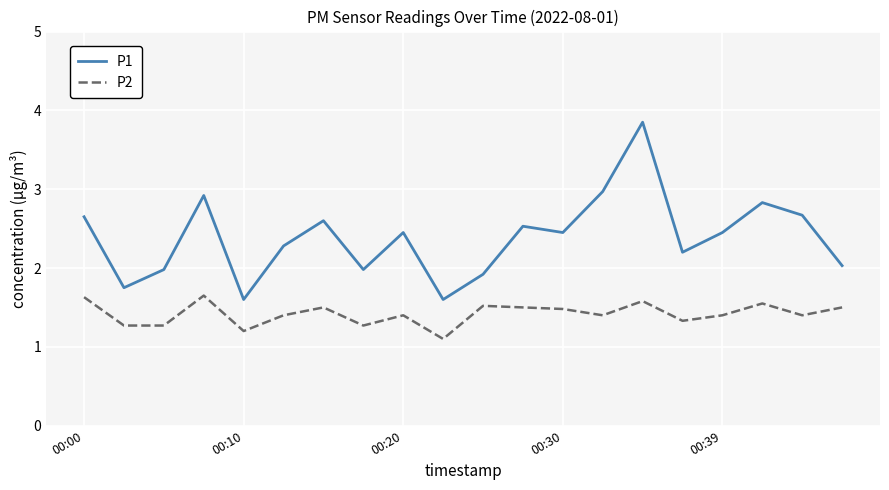

True or false: P1 and P2 intersect in this chart.

False